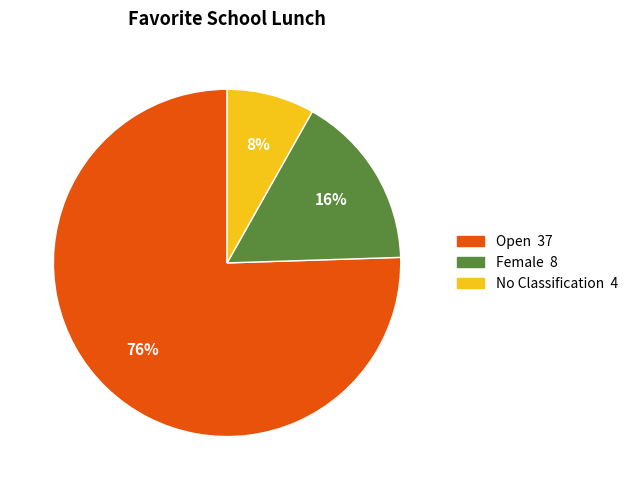

To the nearest percent, what is the average slice percentage?

33%